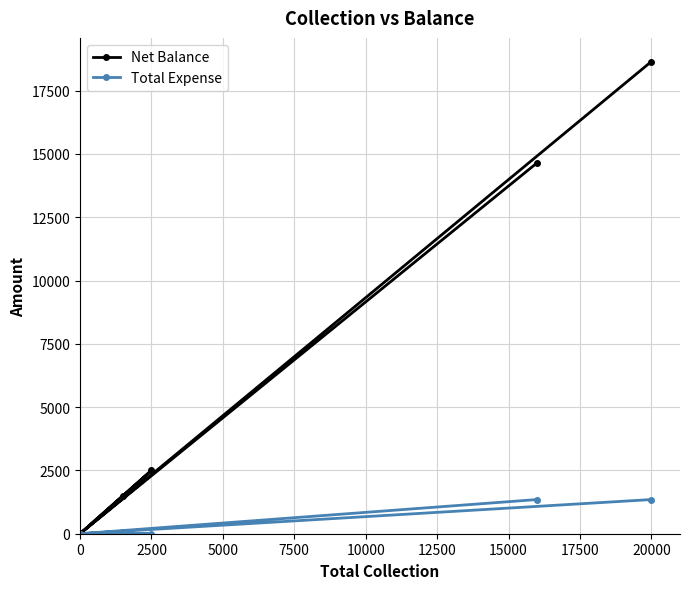

Is the value of Net Balance at 2500 greater than the value of Total Expense at 0?

Yes